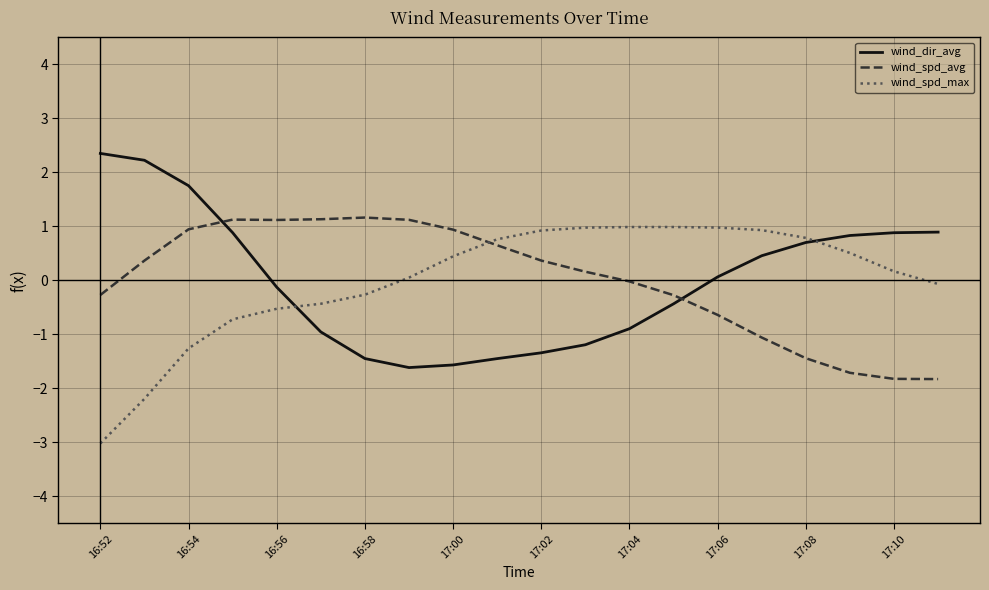

At how many categories does at least one series exceed -1?

20